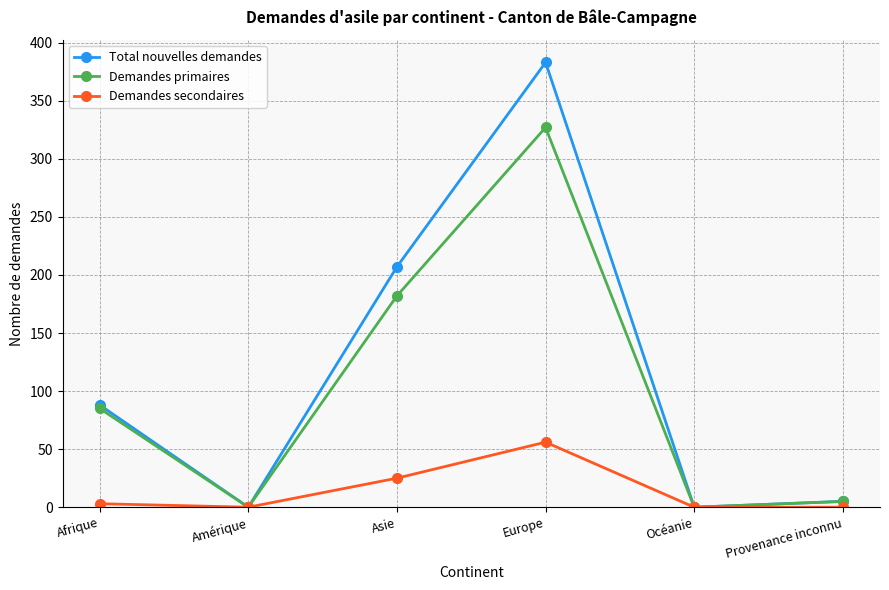

Which series has the widest spread of values?

Total nouvelles demandes